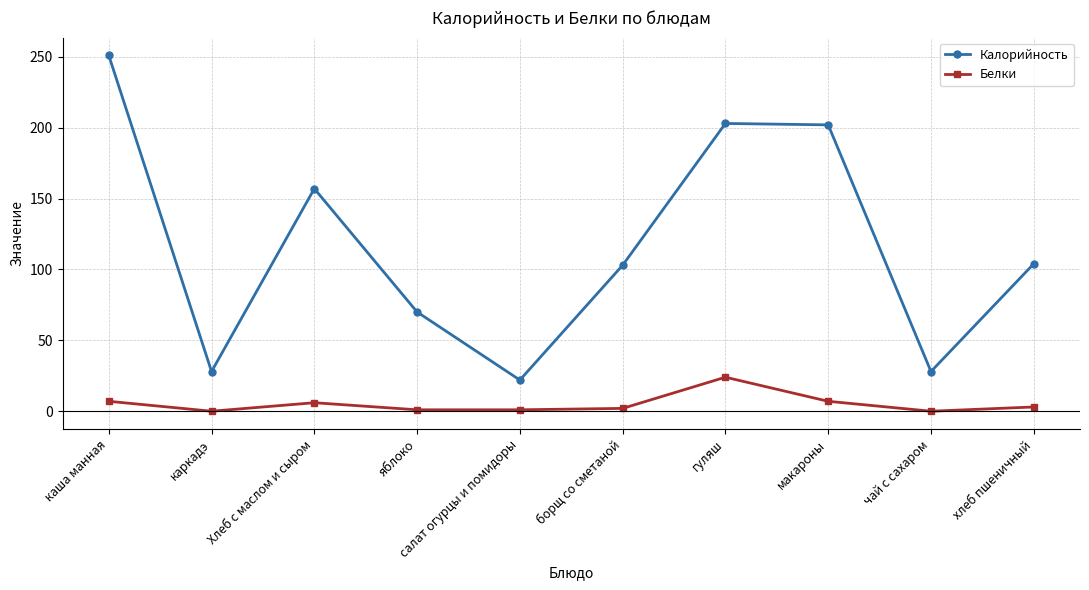

The value of Калорийность at гуляш is 62. True or false?

False